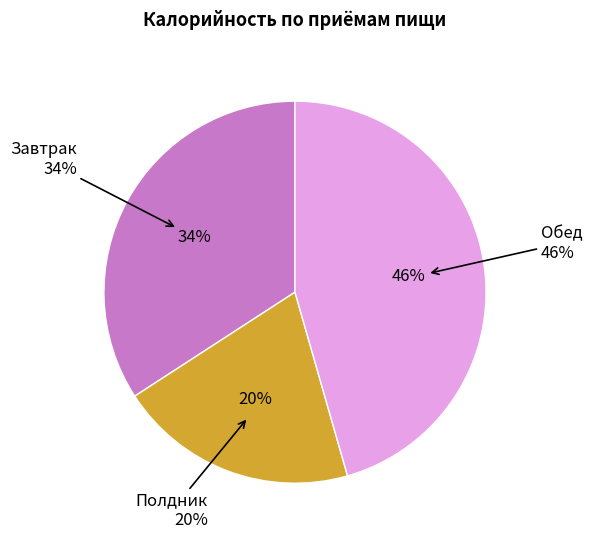

What percentage is NOT represented by Полдник?

79.7%